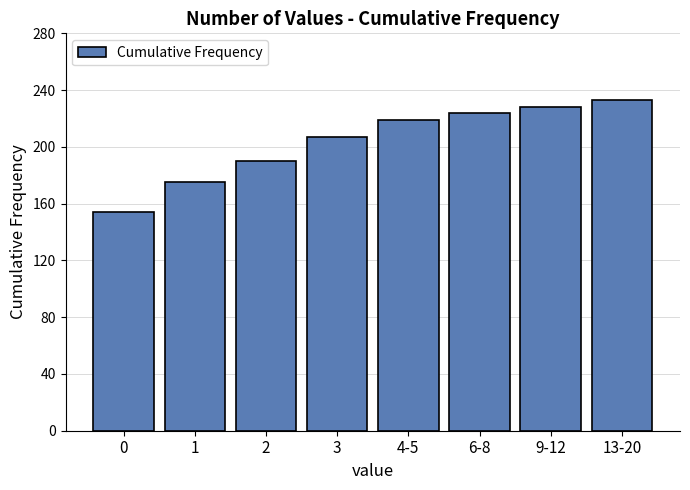

Reading left to right, what are all the values shown in this chart?

154	175	190	207	219	224	228	233